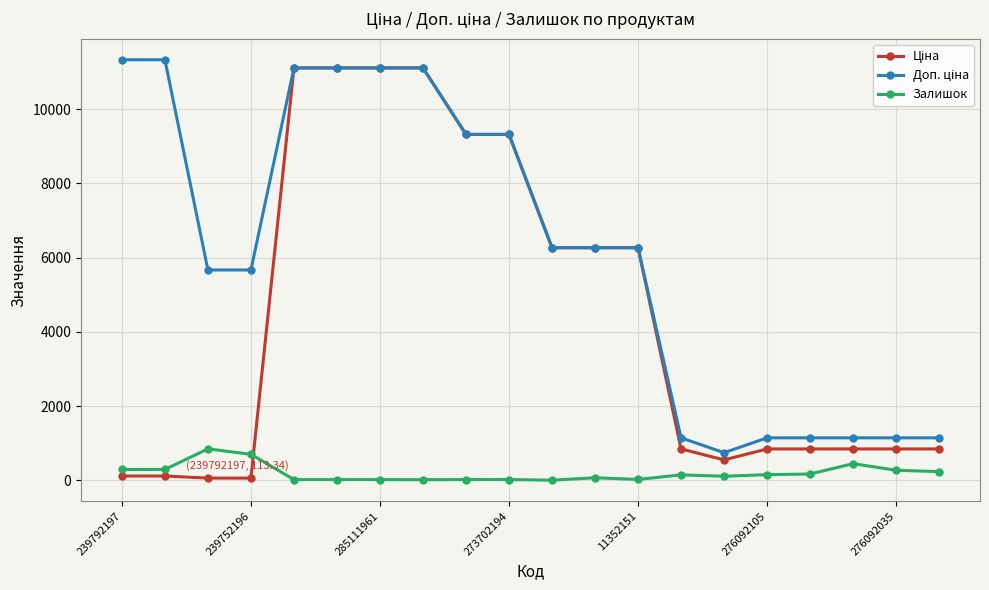

At how many categories does at least one series exceed 6699?

8